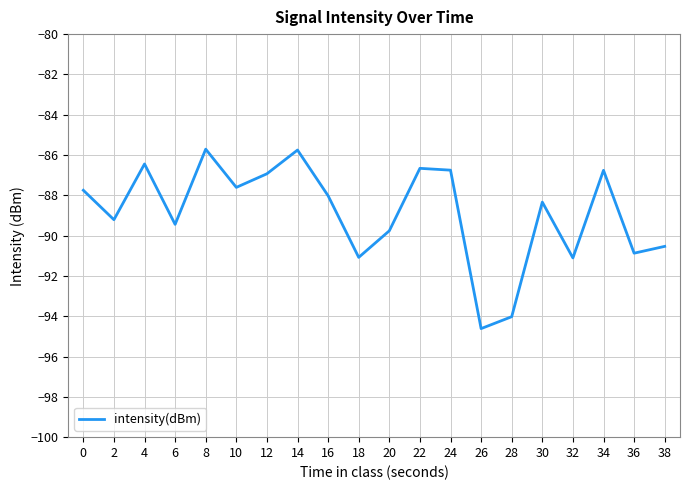

What is the minimum value shown in the chart?

-94.6